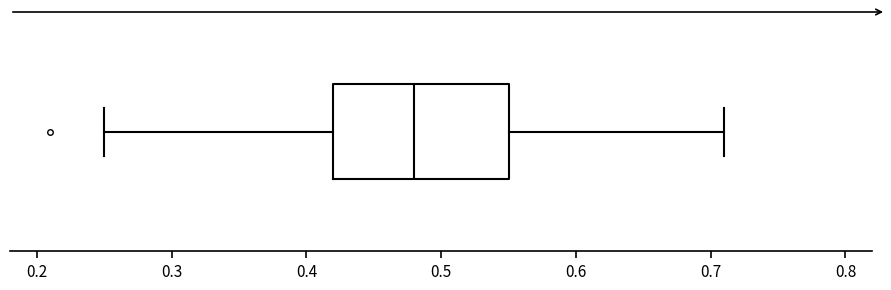

Transcribe this box plot: give where the median line is, the range the box spans, and where the two whiskers end, as read against the x-axis. The values are not printed on the chart, so give them approximately, as read against the axis.

median 0.48, box 0.42 to 0.55, whiskers 0.25 to 0.71